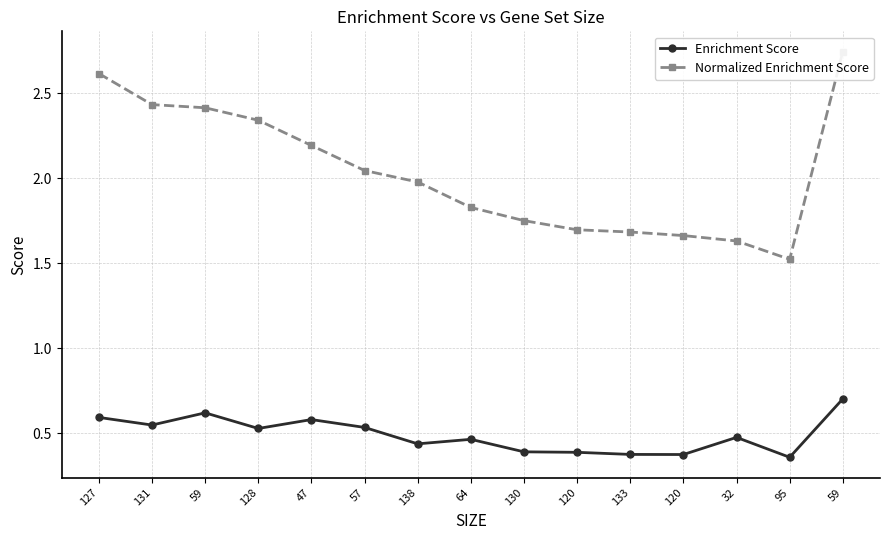

At which category does Enrichment Score reach its first local valley?

131